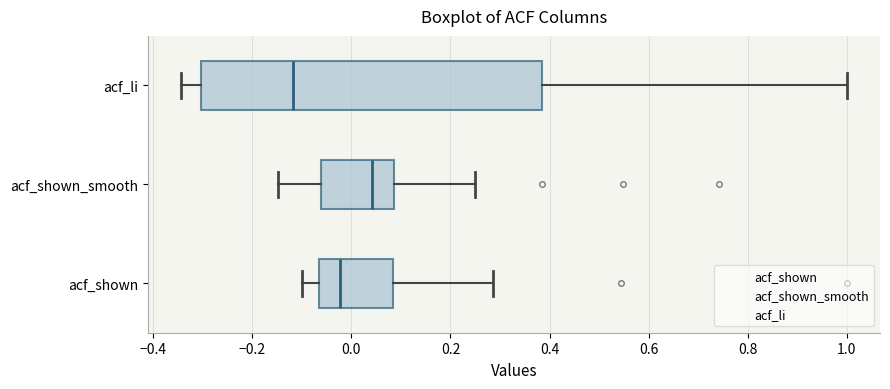

Which box's median line is the furthest to the left?

acf_li